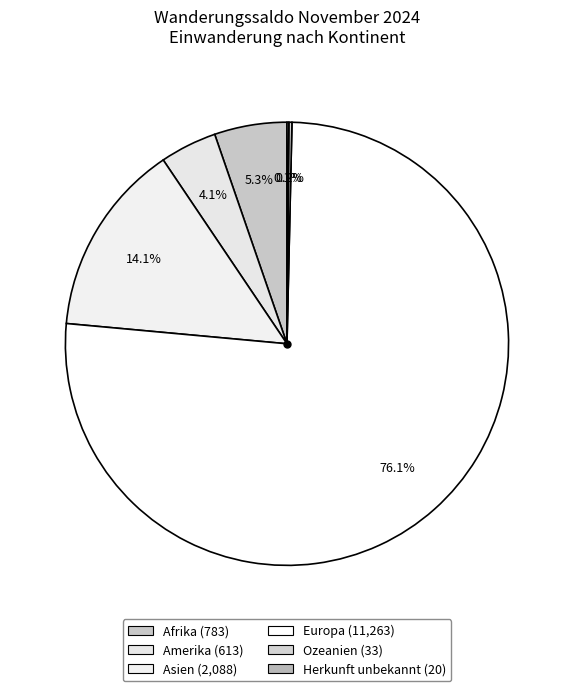

Rank the categories by value from highest to lowest.

Europa, Asien, Afrika, Amerika, Ozeanien, Herkunft unbekannt